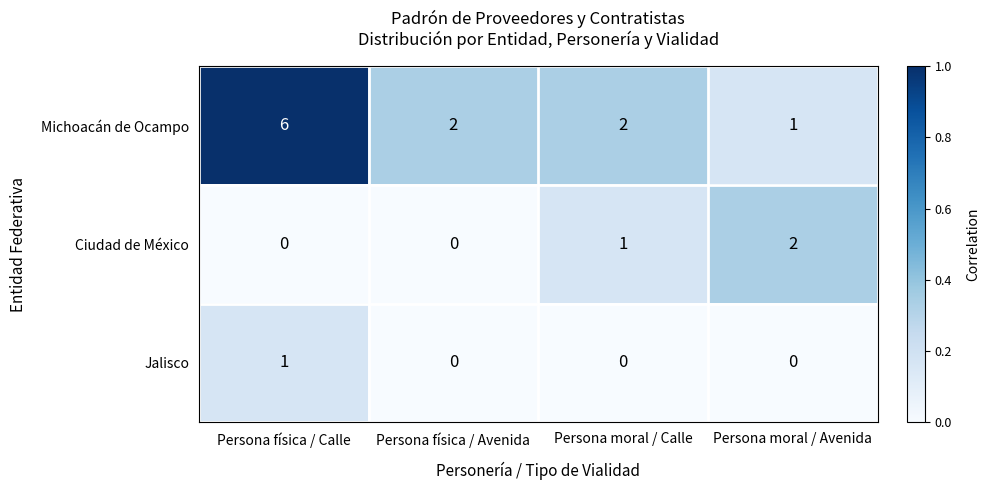

List the series in order of their peak value, lowest first.

Jalisco, Ciudad de México, Michoacán de Ocampo